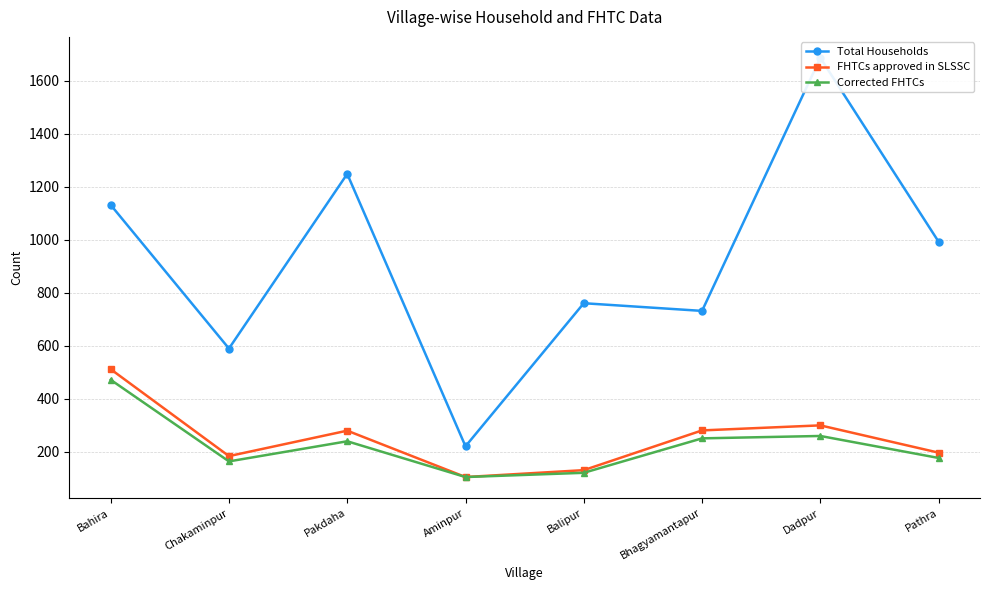

What is the difference between the highest and lowest values at Aminpur?

116